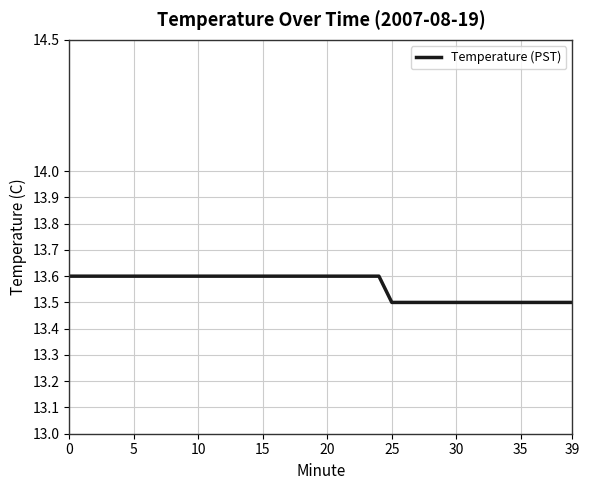

What is the smallest value displayed?

13.5